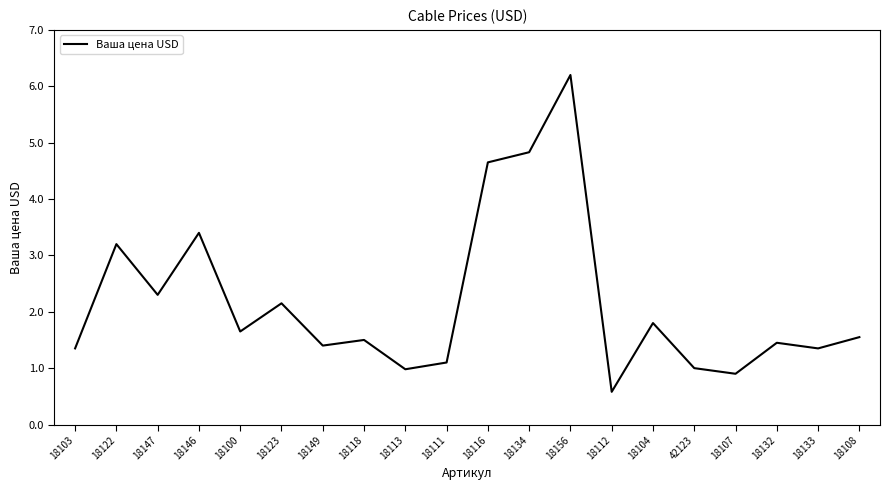

What position from the left is 18100?

5